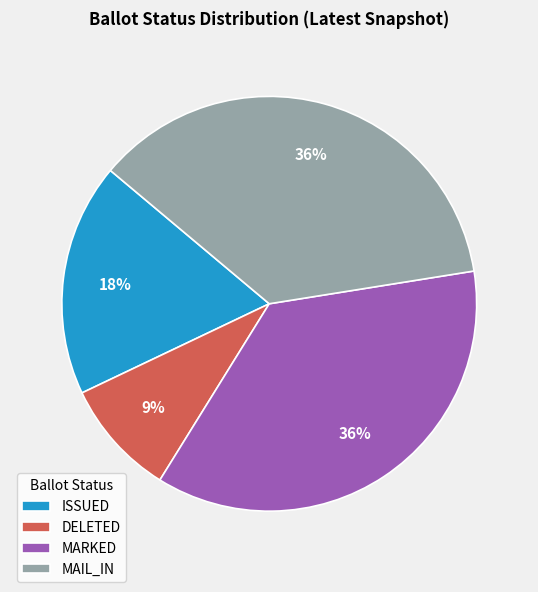

Is it true that MAIL_IN is 36% of the pie?

True